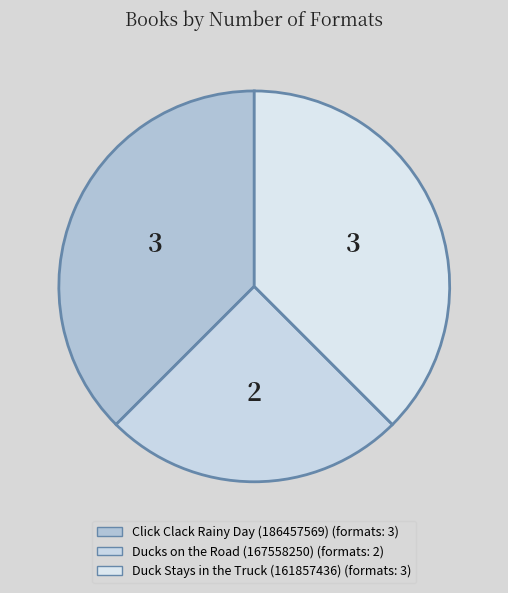

Is Ducks on the Road (167558250) the majority of the pie?

No